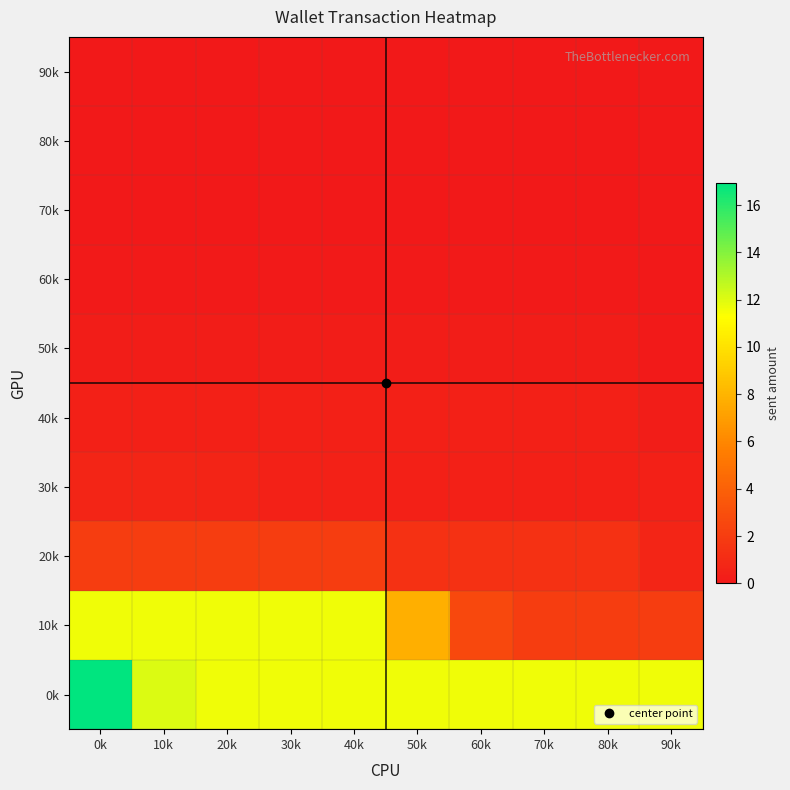

At which category is the sum across all series the highest?

0k